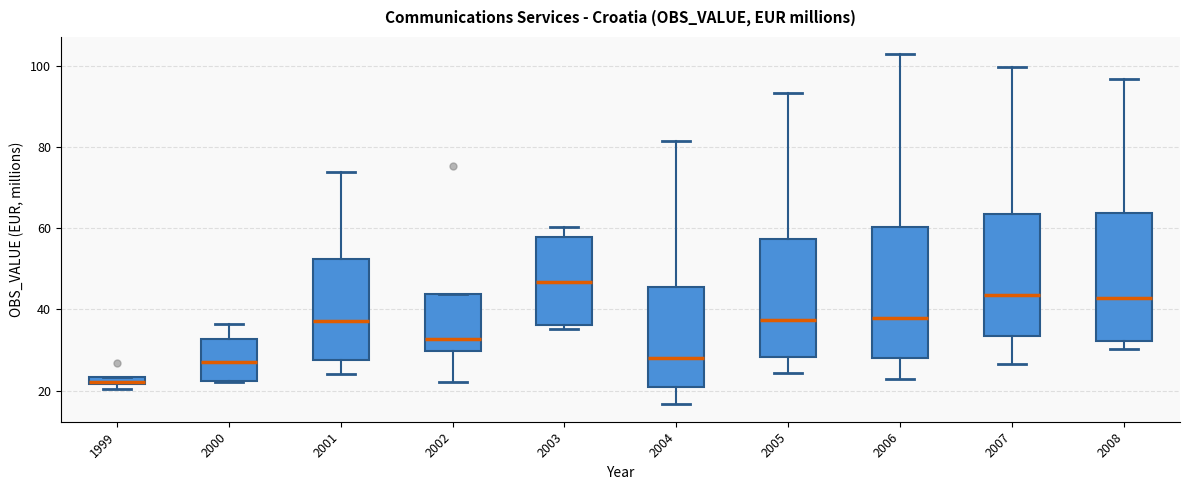

Where is the upper edge of the box at x = 1999 on the y-axis? The values are not printed on the chart, so give them approximately, as read against the axis.

24